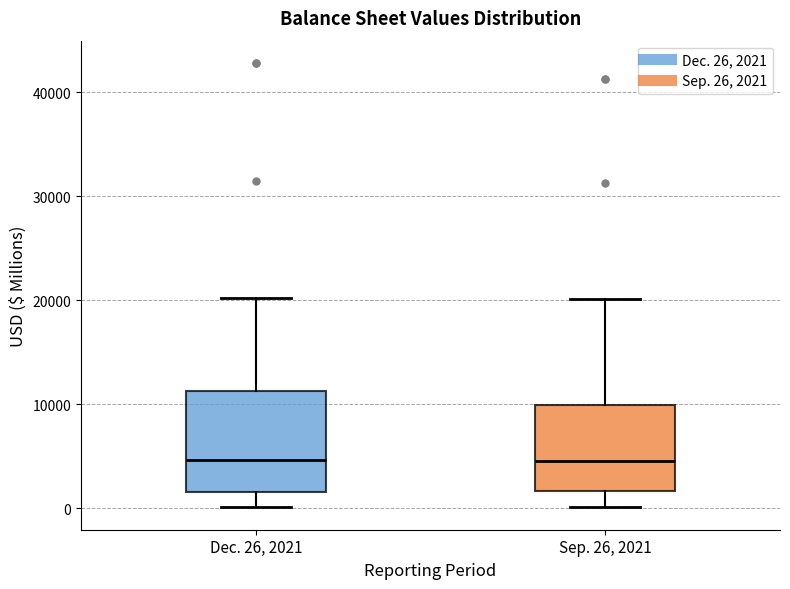

Where is the lower edge of the box for Dec. 26, 2021 on the y-axis? The values are not printed on the chart, so give them approximately, as read against the axis.

2000